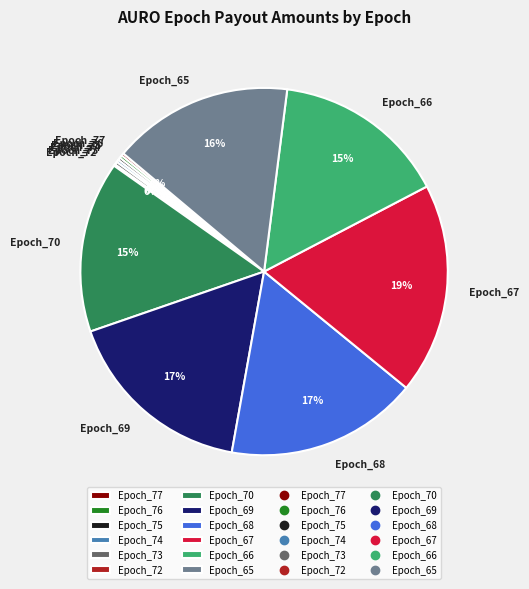

Which has a higher value, Epoch_65 or Epoch_69?

Epoch_69